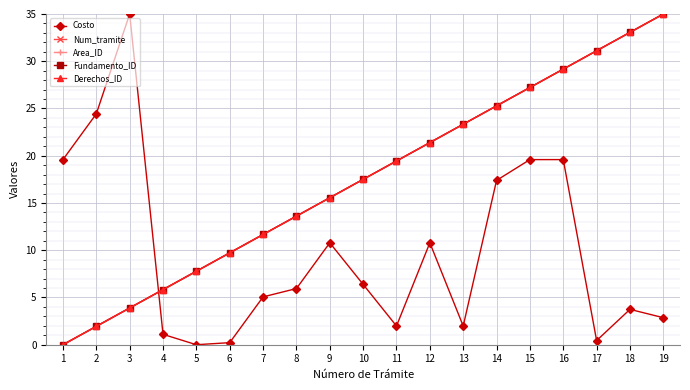

Is this an area chart (filled region under the line)?

No